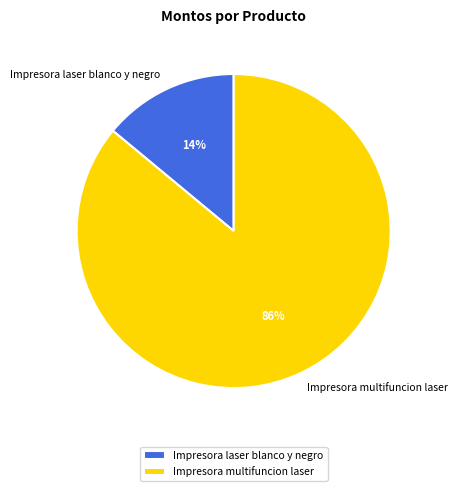

Is there any slice that represents more than half of the pie?

Yes